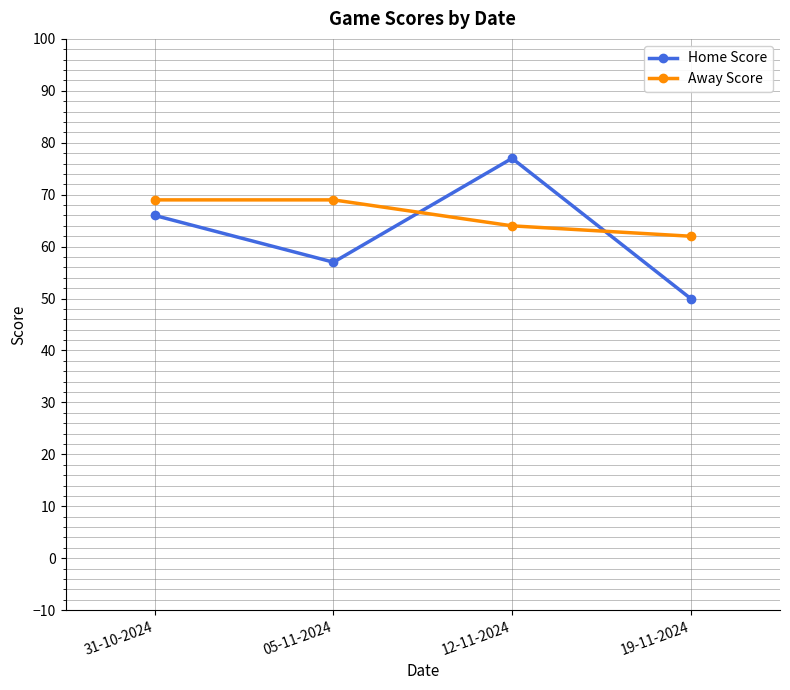

What is the difference between the maximum and minimum values in the Home Score series?

27